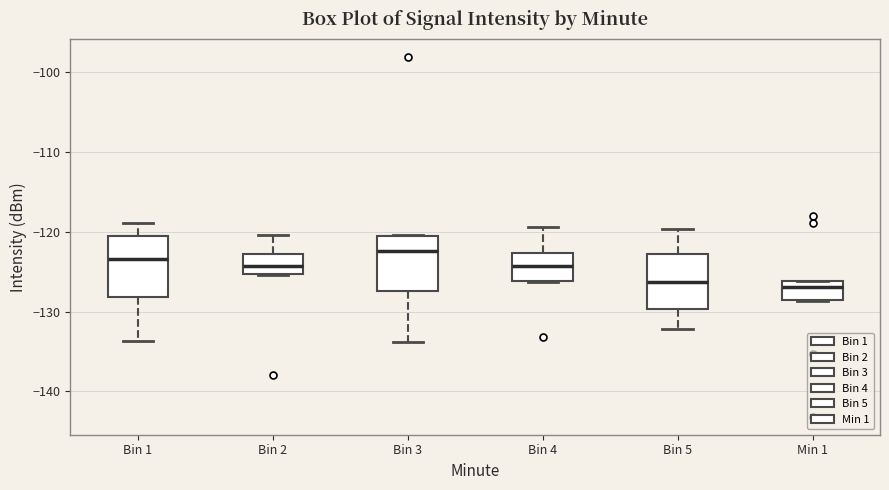

Reading left to right, read every box against the y-axis: the position of its median line, the range the box covers, and the ends of its whiskers. The values are not printed on the chart, so give them approximately, as read against the axis.

Bin 1: median -123, box -128 to -120, whiskers -134 to -119
Bin 2: median -124, box -125 to -123, whiskers -125 to -120
Bin 3: median -122, box -127 to -120, whiskers -134 to -120
Bin 4: median -124, box -126 to -123, whiskers -126 to -119
Bin 5: median -126, box -130 to -123, whiskers -132 to -120
Min 1: median -127, box -129 to -126, whiskers -129 to -126